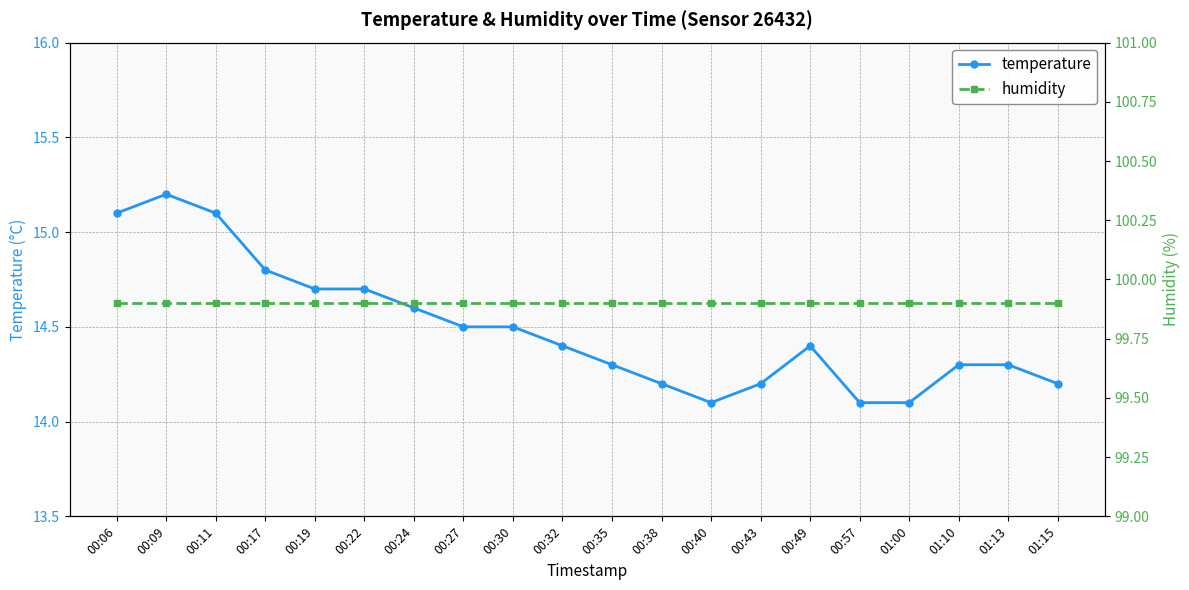

Which label corresponds to the smallest value in the chart?

00:40